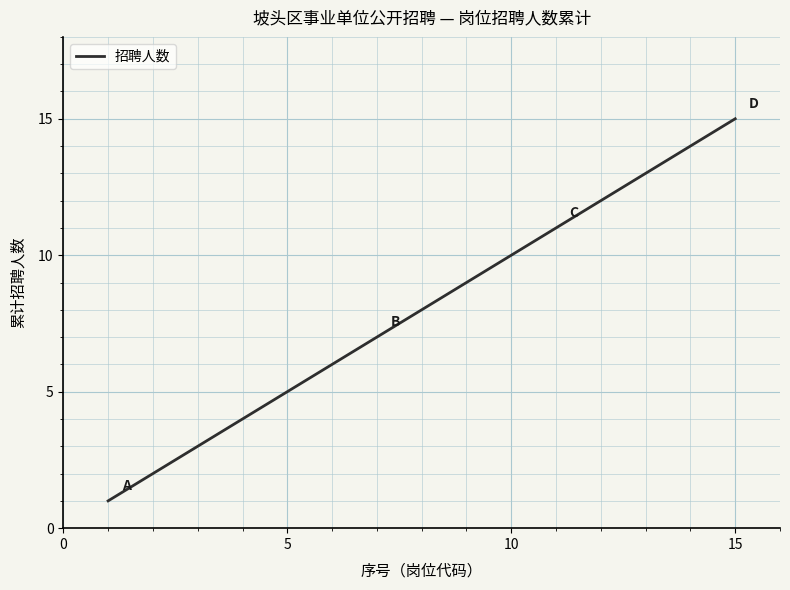

What is the maximum value shown in the chart?

15